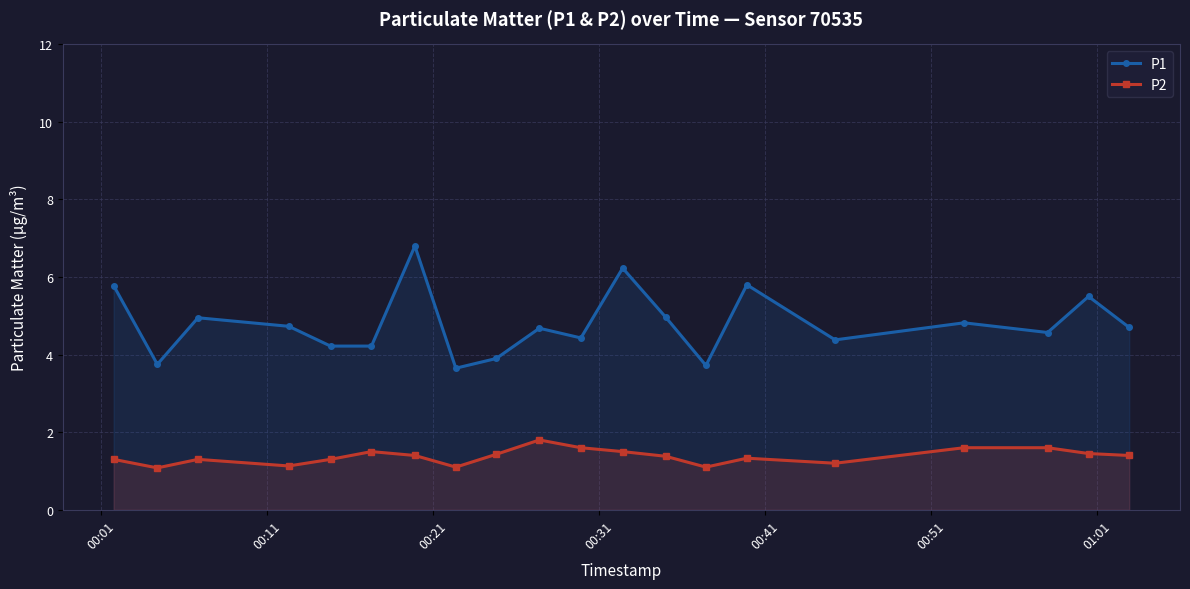

At how many categories does at least one series exceed 5?

5